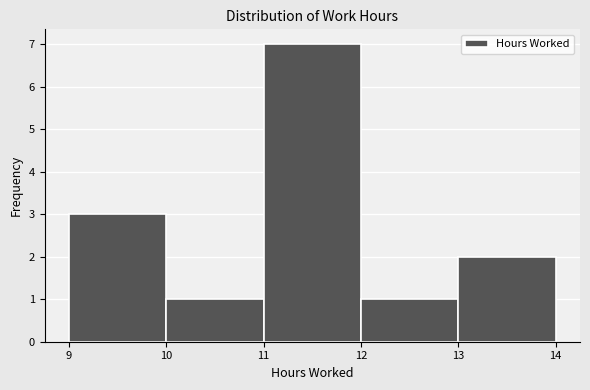

How tall is the bar that spans 10 to 11 on the x-axis? The values are not printed on the chart, so give them approximately, as read against the axis.

1